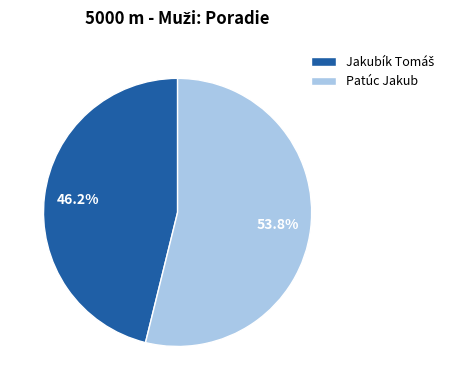

Which category has the biggest portion of the pie?

Patúc Jakub